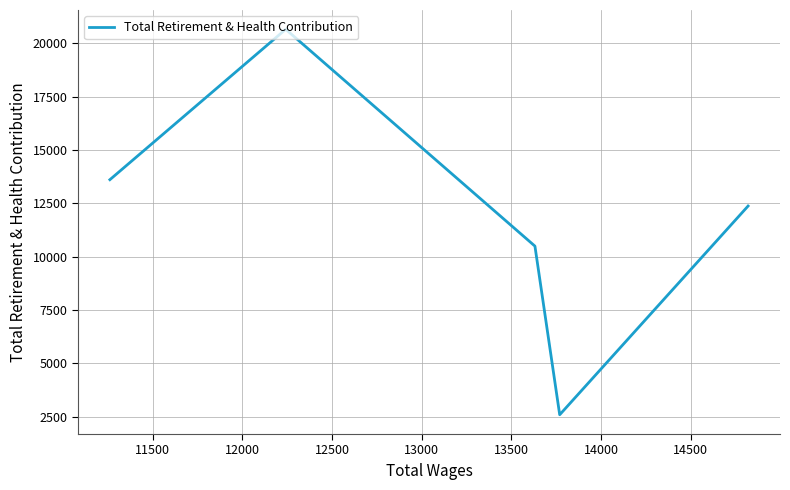

What is the minimum value shown in the chart?

2589